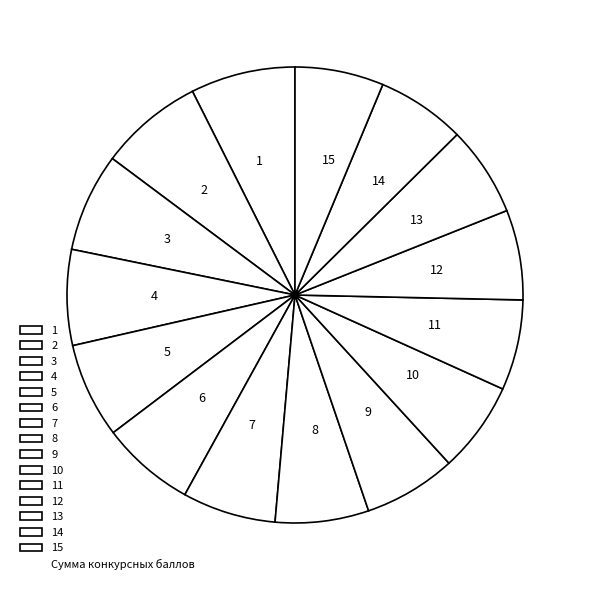

The 2 slice represents 7% of the pie. True or false?

True